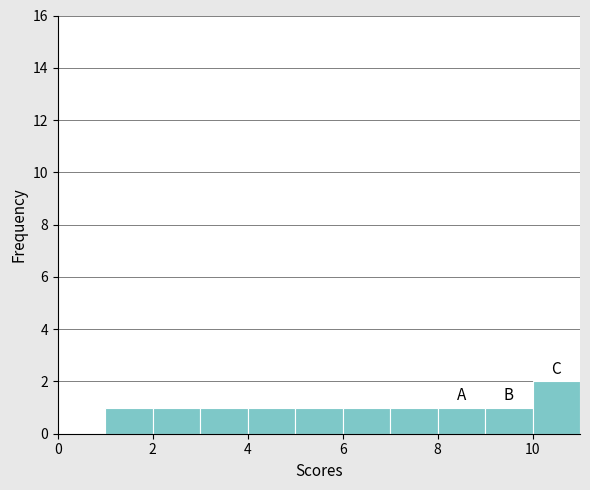

Over which range of the x-axis is the bar tallest?

10 to 11